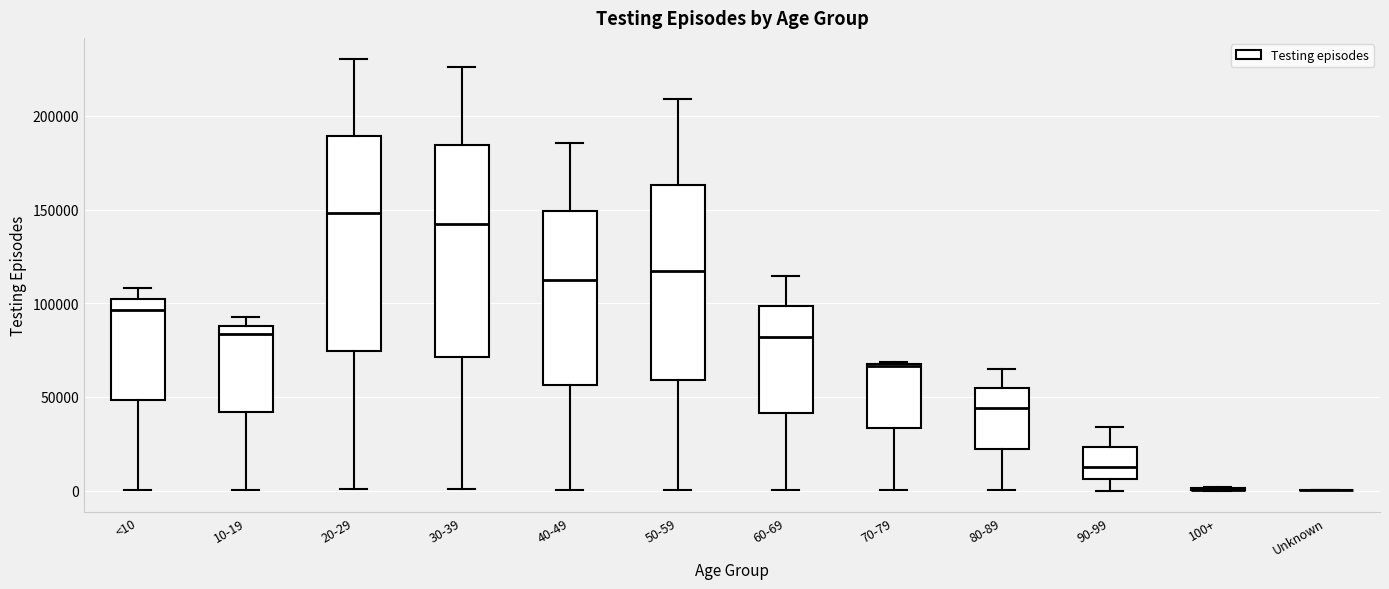

Reading left to right, transcribe this box plot: for each box, give where its median line is, the range the box spans, and where its two whiskers end, as read against the y-axis. The values are not printed on the chart, so give them approximately, as read against the axis.

<10: median 95000, box 50000 to 100000, whiskers 0 to 110000
10-19: median 85000, box 40000 to 90000, whiskers 0 to 95000
20-29: median 150000, box 75000 to 190000, whiskers 0 to 230000
30-39: median 140000, box 70000 to 185000, whiskers 0 to 225000
40-49: median 110000, box 55000 to 150000, whiskers 0 to 185000
50-59: median 115000, box 60000 to 165000, whiskers 0 to 210000
60-69: median 80000, box 40000 to 100000, whiskers 0 to 115000
70-79: median 65000, box 35000 to 65000, whiskers 0 to 70000
80-89: median 45000, box 20000 to 55000, whiskers 0 to 65000
90-99: median 10000, box 5000 to 25000, whiskers 0 to 35000
100+: box collapsed to a line at 0, whiskers 0 to 0
Unknown: box collapsed to a line at 0, whiskers 0 to 0